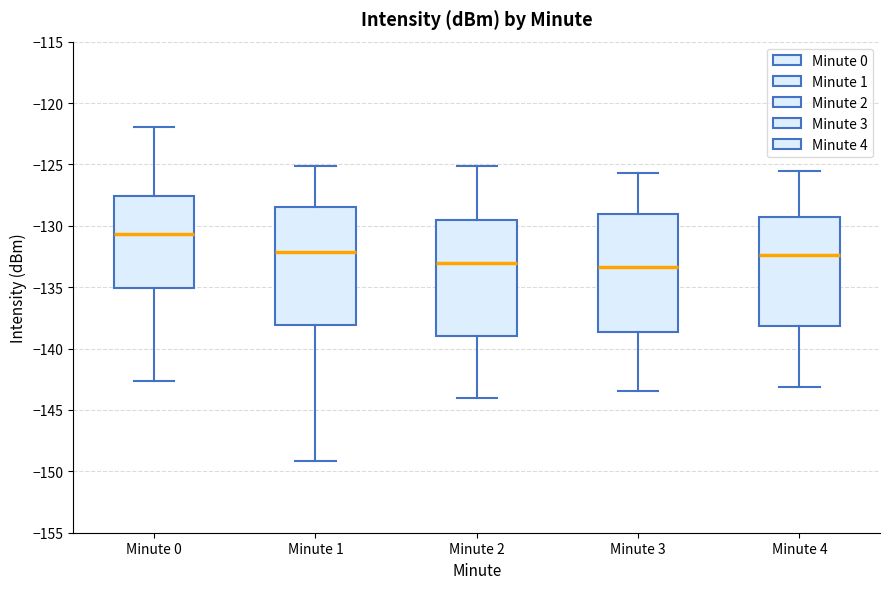

Reading left to right, read every box against the y-axis: the position of its median line, the range the box covers, and the ends of its whiskers. The values are not printed on the chart, so give them approximately, as read against the axis.

Minute 0: median -130.5, box -135.0 to -127.5, whiskers -142.5 to -122.0
Minute 1: median -132.0, box -138.0 to -128.5, whiskers -149.0 to -125.0
Minute 2: median -133.0, box -139.0 to -129.5, whiskers -144.0 to -125.0
Minute 3: median -133.5, box -138.5 to -129.0, whiskers -143.5 to -125.5
Minute 4: median -132.5, box -138.0 to -129.5, whiskers -143.0 to -125.5